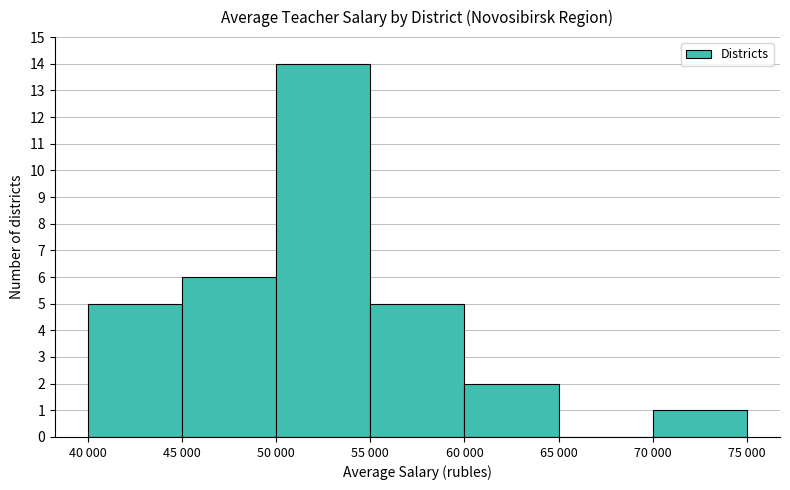

Reading right to left, what are all the values shown in this chart?

70 000=1	65 000=0	60 000=2	55 000=5	50 000=14	45 000=6	40 000=5